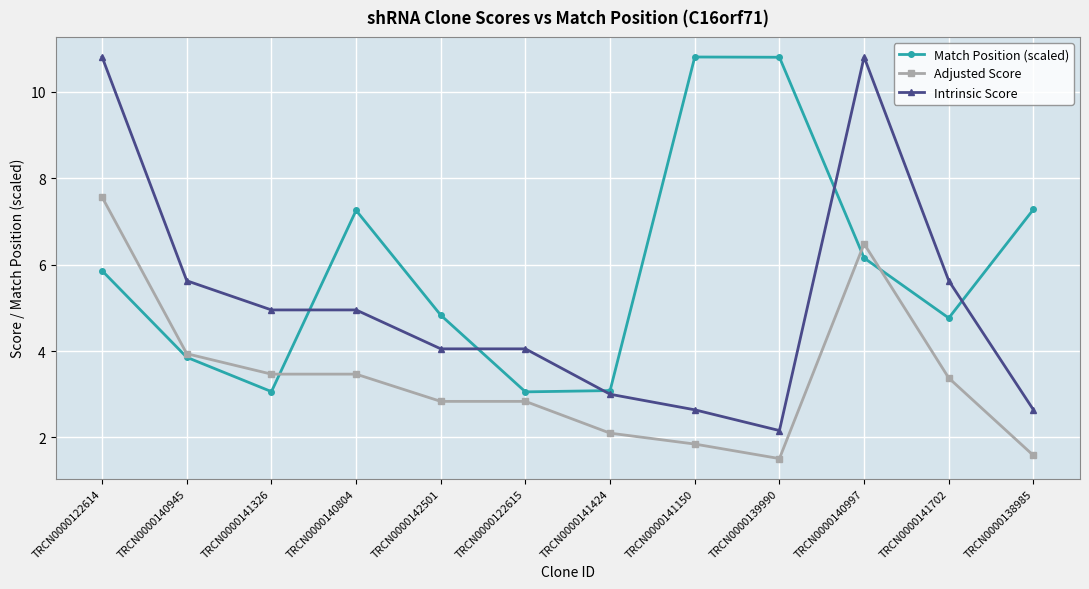

Rank the series at TRCN0000139990 from lowest to highest value.

Adjusted Score, Intrinsic Score, Match Position (scaled)